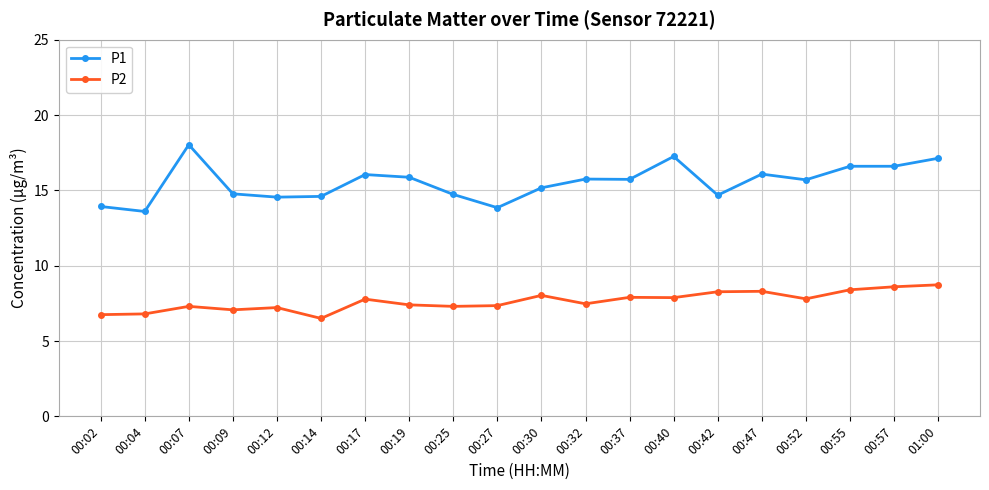

Read the P2 value at 00:04.

6.8